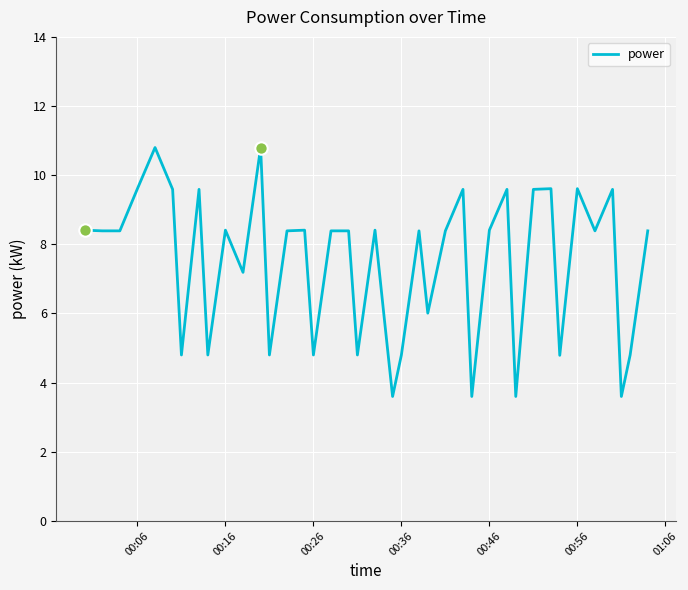

What is the greatest value displayed?

10.8